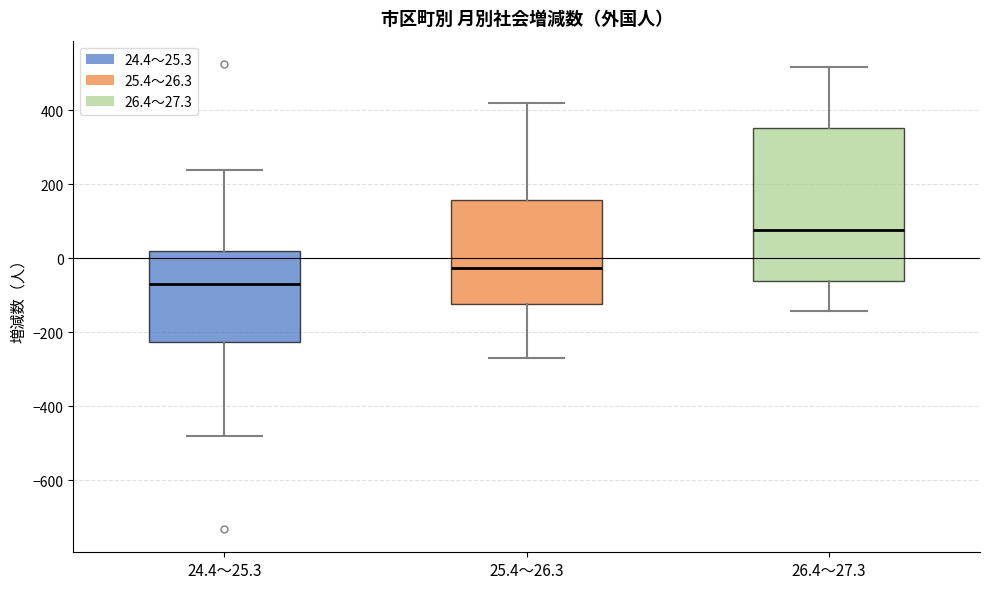

Reading left to right, transcribe this box plot: for each box, give where its median line is, the range the box spans, and where its two whiskers end, as read against the y-axis. The values are not printed on the chart, so give them approximately, as read against the axis.

24.4～25.3: median -60, box -220 to 20, whiskers -480 to 240
25.4～26.3: median -20, box -120 to 160, whiskers -260 to 420
26.4～27.3: median 80, box -60 to 360, whiskers -140 to 520